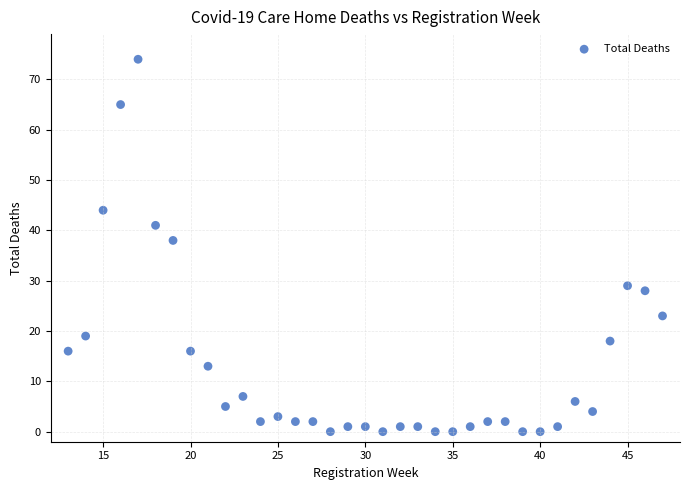

What Y value in the scatter plot is closest to 37?

38